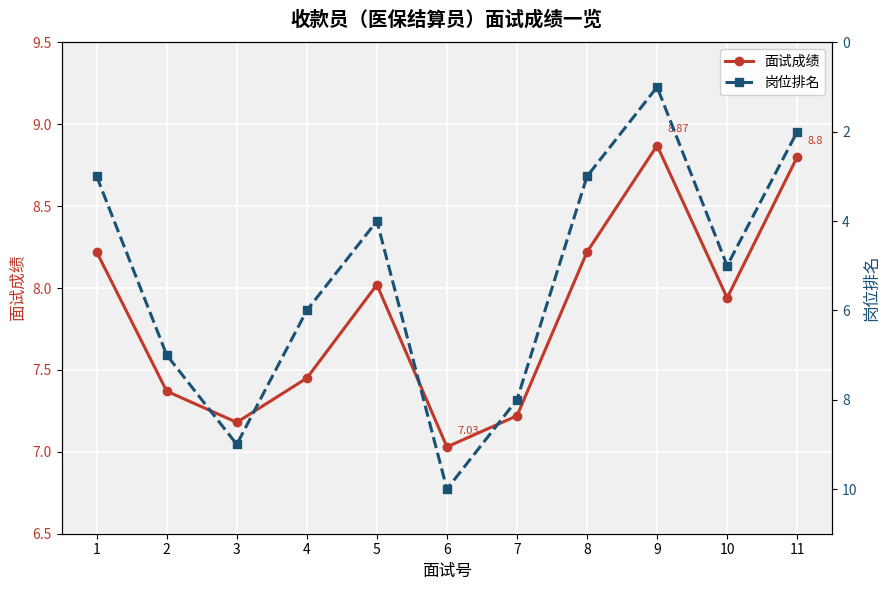

Which has a higher value, 9 or 3?

9